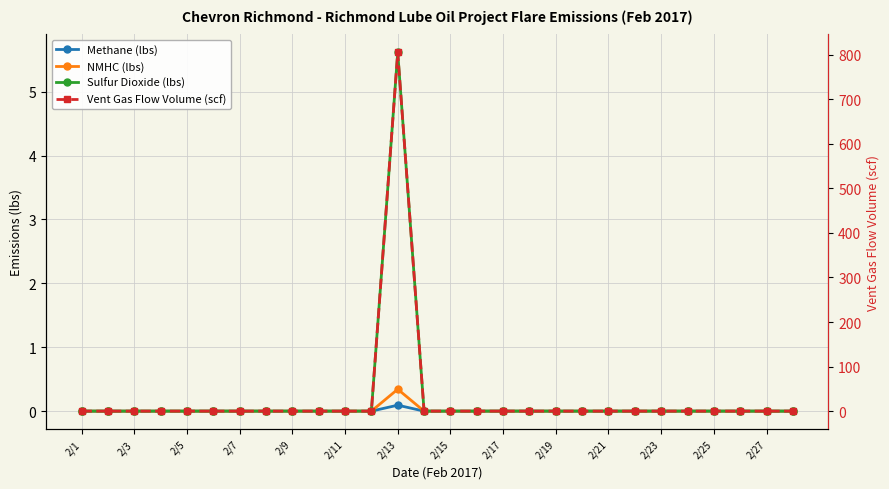

Which series changed the most between 14 and 17?

Methane (lbs)